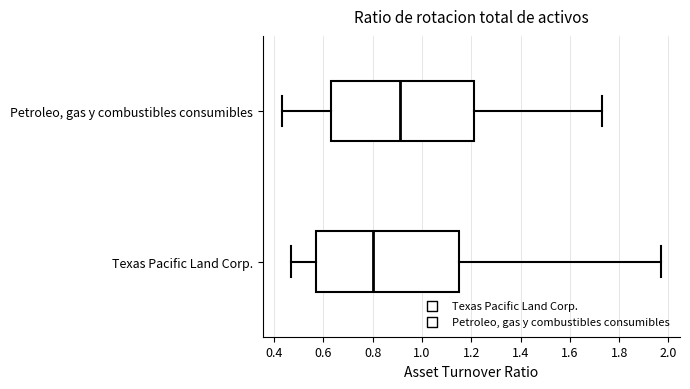

Where is the right edge of the box for Petroleo, gas y combustibles consumibles on the x-axis? The values are not printed on the chart, so give them approximately, as read against the axis.

1.22